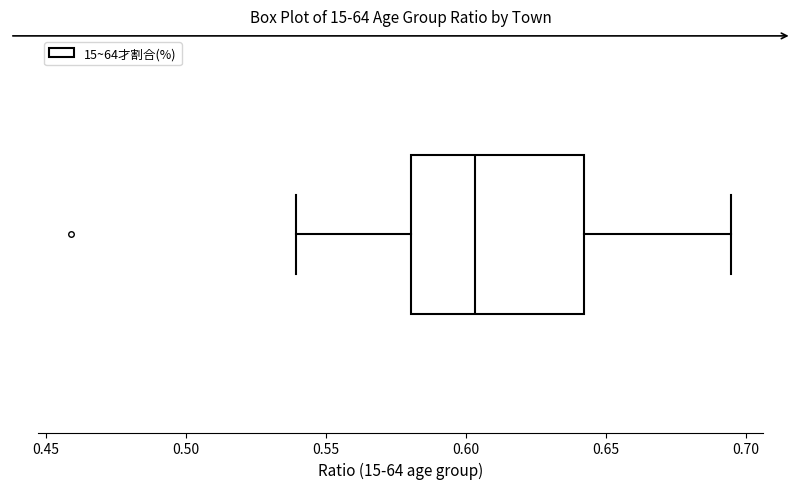

Transcribe this box plot: give where the median line is, the range the box spans, and where the two whiskers end, as read against the x-axis. The values are not printed on the chart, so give them approximately, as read against the axis.

median 0.605, box 0.580 to 0.640, whiskers 0.540 to 0.695